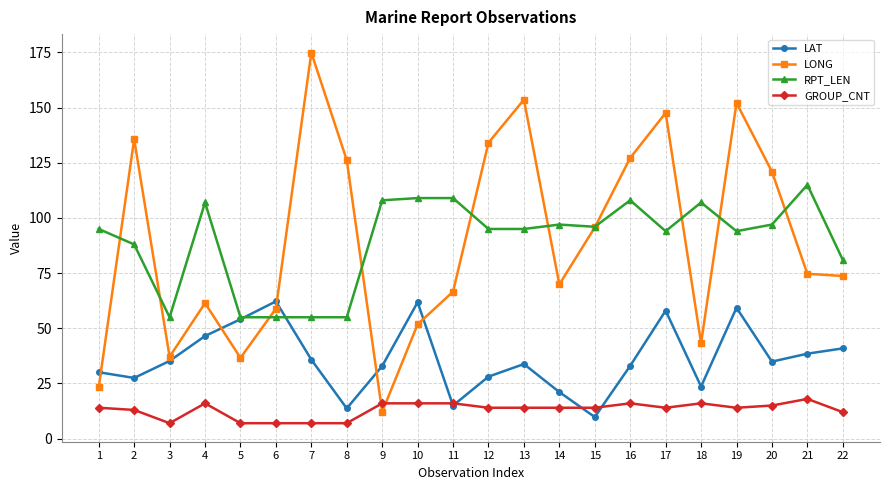

After their last crossing, which series has the higher values: LAT or RPT_LEN?

RPT_LEN